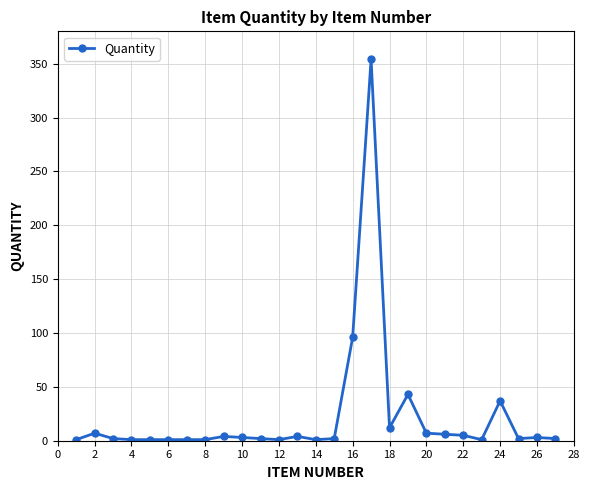

What is the average value?

22